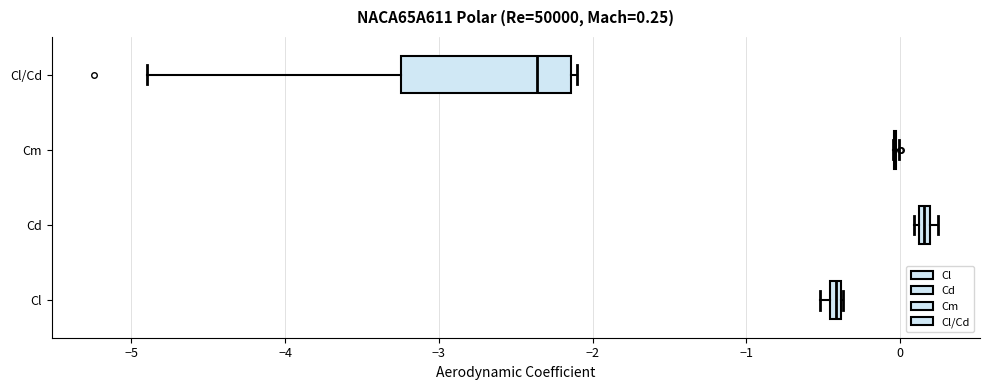

Comparing the boxes themselves (not the whiskers), which one is the widest?

Cl/Cd